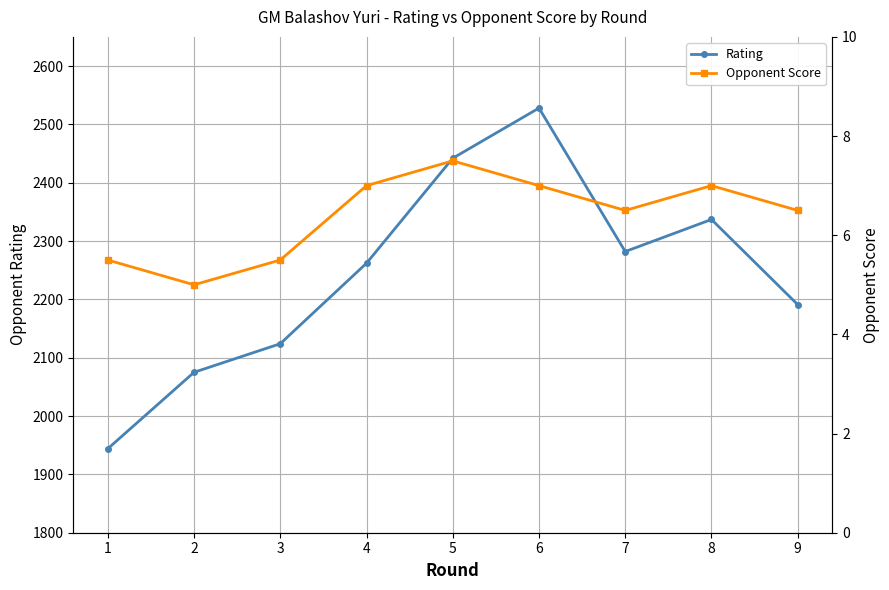

Where does the Opponent Score series first go above 6?

4